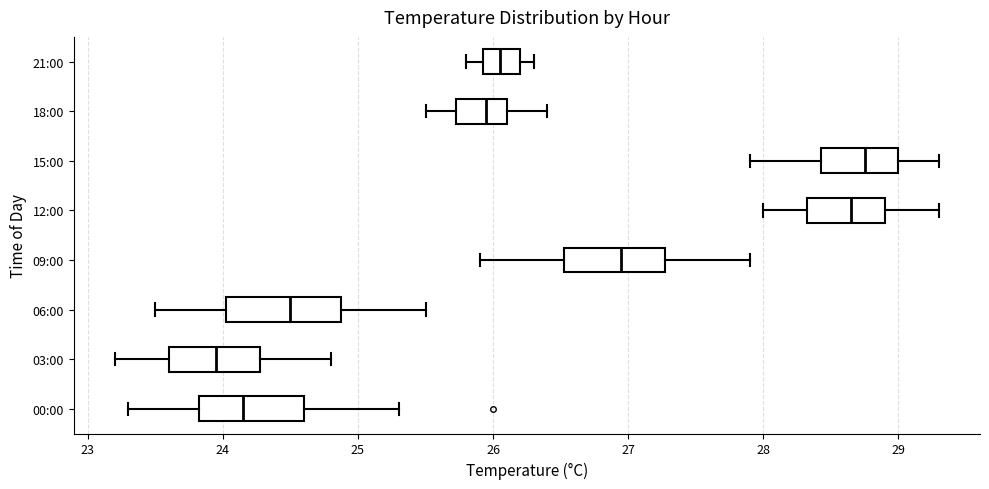

Reading bottom to top, read every box against the x-axis: the position of its median line, the range the box covers, and the ends of its whiskers. The values are not printed on the chart, so give them approximately, as read against the axis.

00:00: median 24.2, box 23.8 to 24.6, whiskers 23.3 to 25.3
03:00: median 24.0, box 23.6 to 24.3, whiskers 23.2 to 24.8
06:00: median 24.5, box 24.0 to 24.9, whiskers 23.5 to 25.5
09:00: median 27.0, box 26.5 to 27.3, whiskers 25.9 to 27.9
12:00: median 28.7, box 28.3 to 28.9, whiskers 28.0 to 29.3
15:00: median 28.8, box 28.4 to 29.0, whiskers 27.9 to 29.3
18:00: median 26.0, box 25.7 to 26.1, whiskers 25.5 to 26.4
21:00: median 26.1, box 25.9 to 26.2, whiskers 25.8 to 26.3